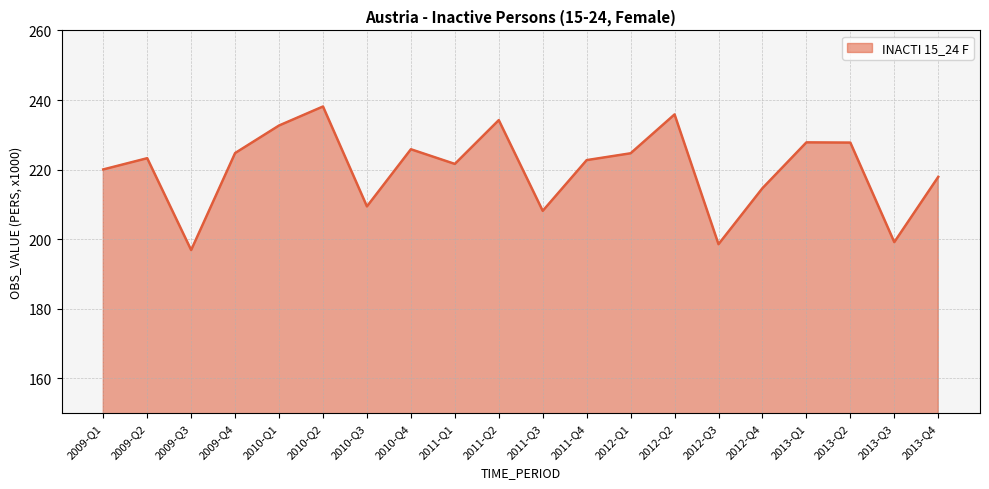

What position from the right is 2013-Q1?

4